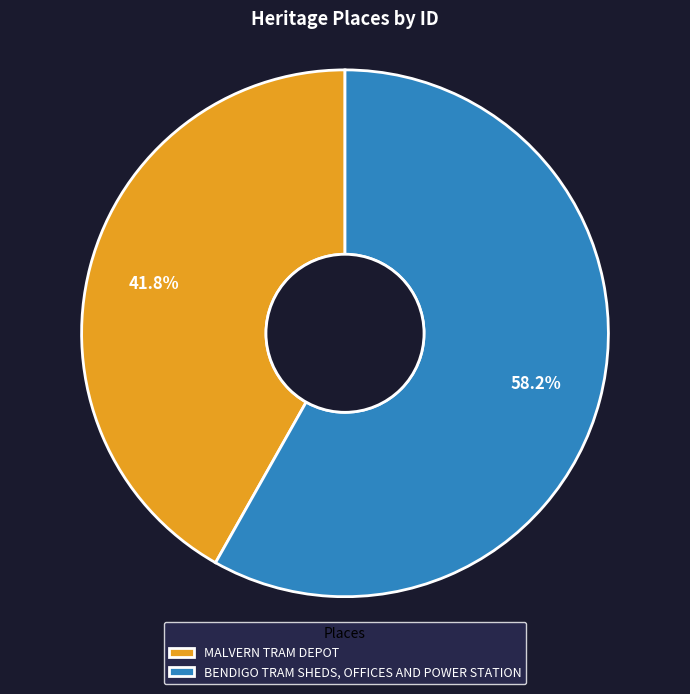

What percentage is the MALVERN TRAM DEPOT slice, to the nearest percent?

42%